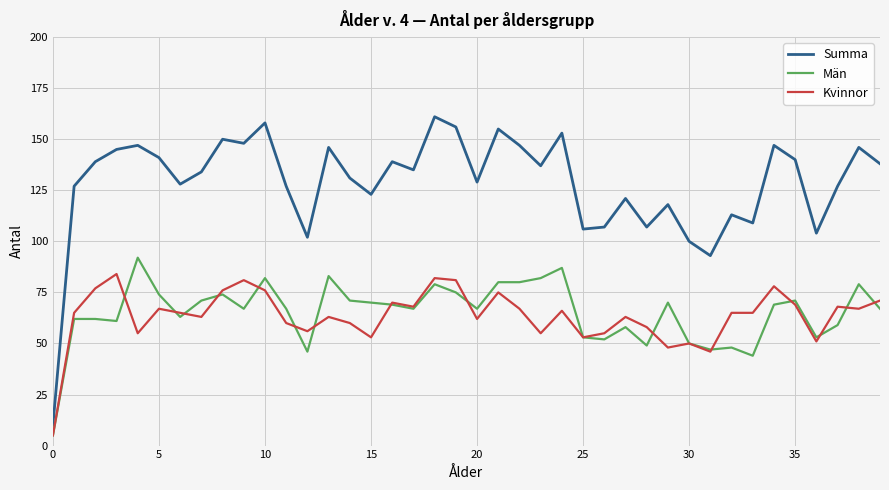

Which series has the widest spread of values?

Summa